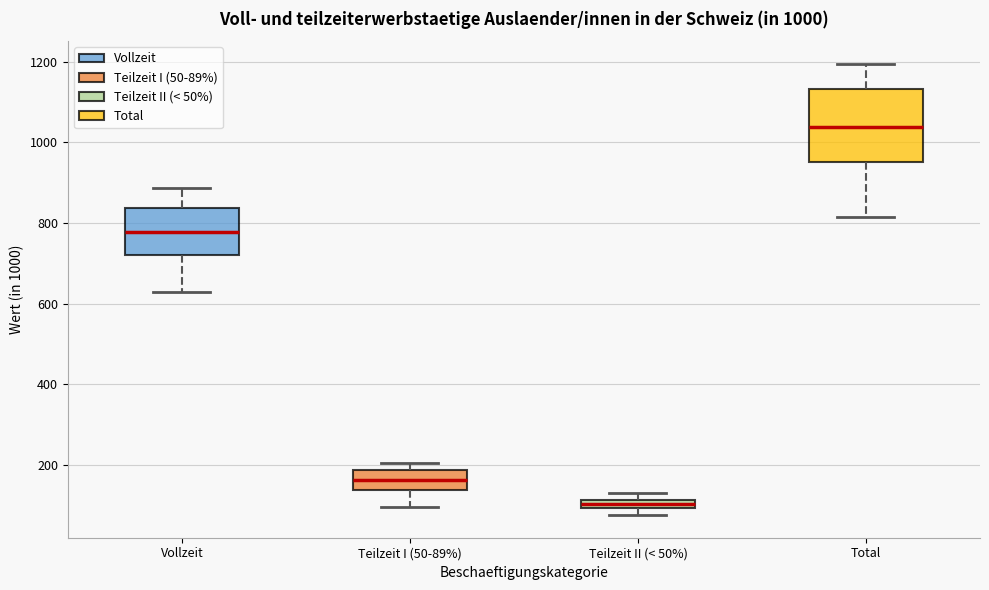

Which box has the highest median line?

Total